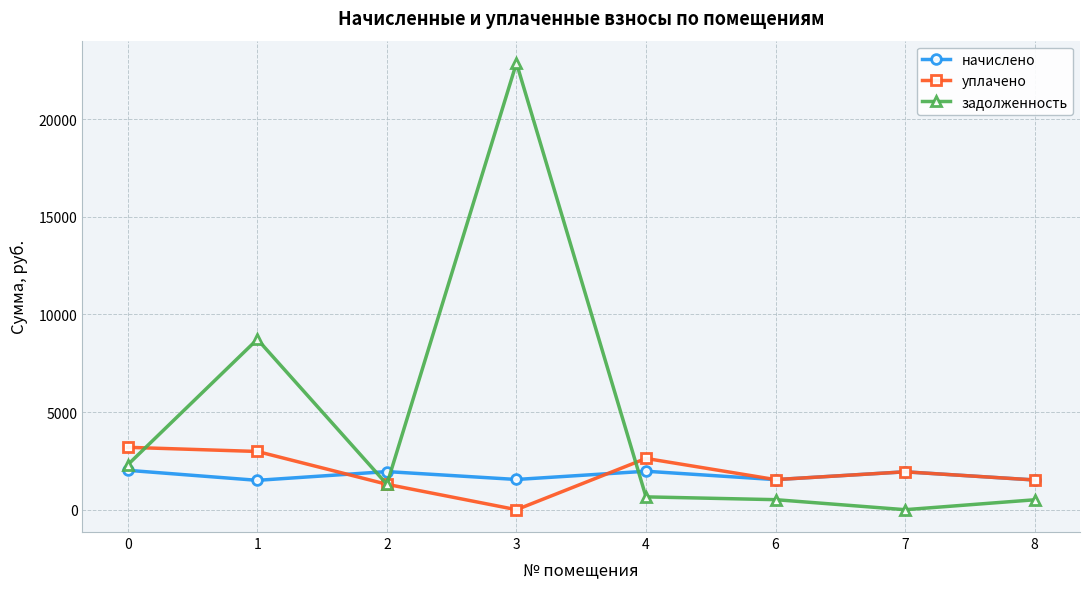

True or false: задолженность has a value of 3825.5 at 0.

False